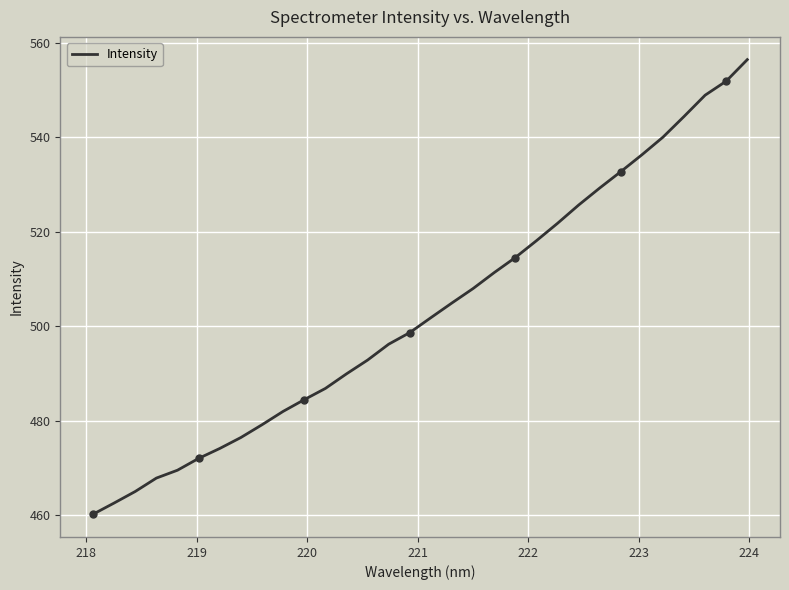

What is the difference between the maximum and minimum values?

96.2